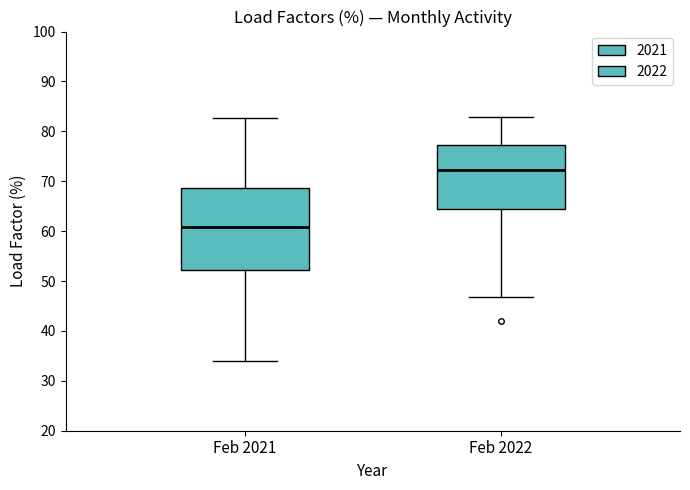

Where does the lower whisker of the box for Feb 2021 end on the y-axis? The values are not printed on the chart, so give them approximately, as read against the axis.

34